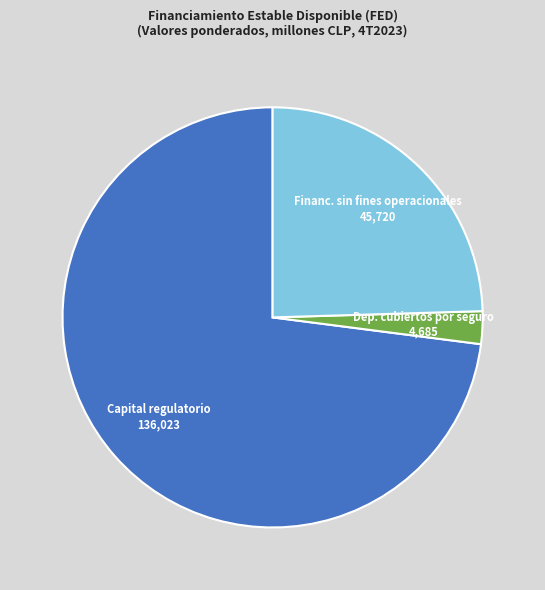

True or false: Financ. sin fines operacionales accounts for 15% of the total.

False